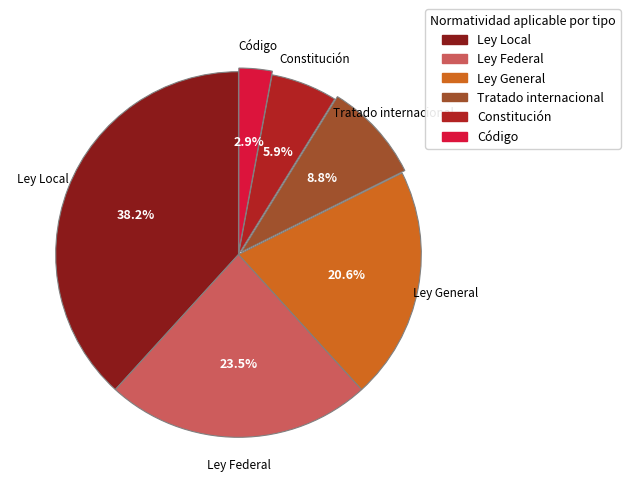

What is the total percentage of Constitución and Código?

8.8%